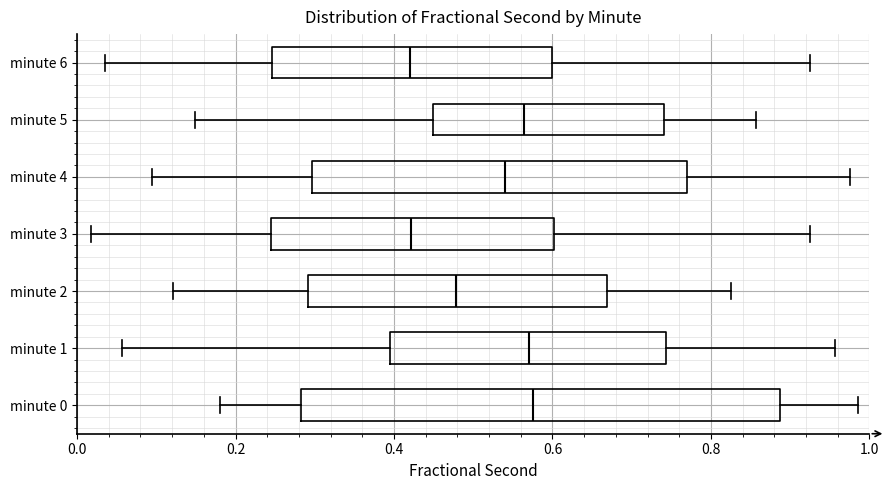

Which box is the widest, from its left edge to its right edge?

minute 0